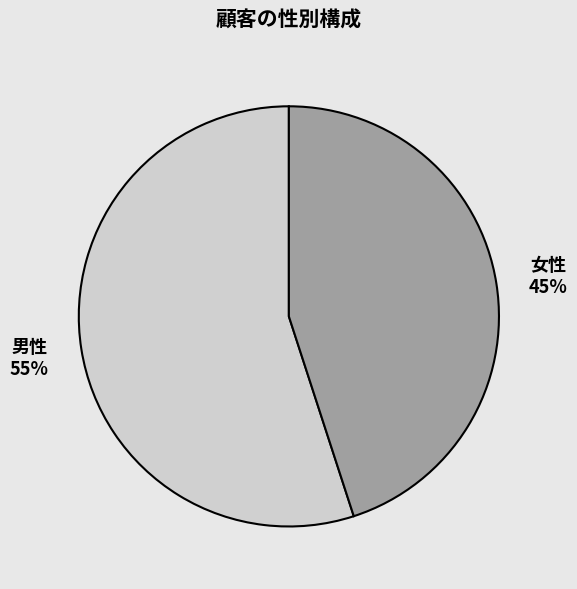

What percentage is the 女性 slice, to the nearest percent?

45%